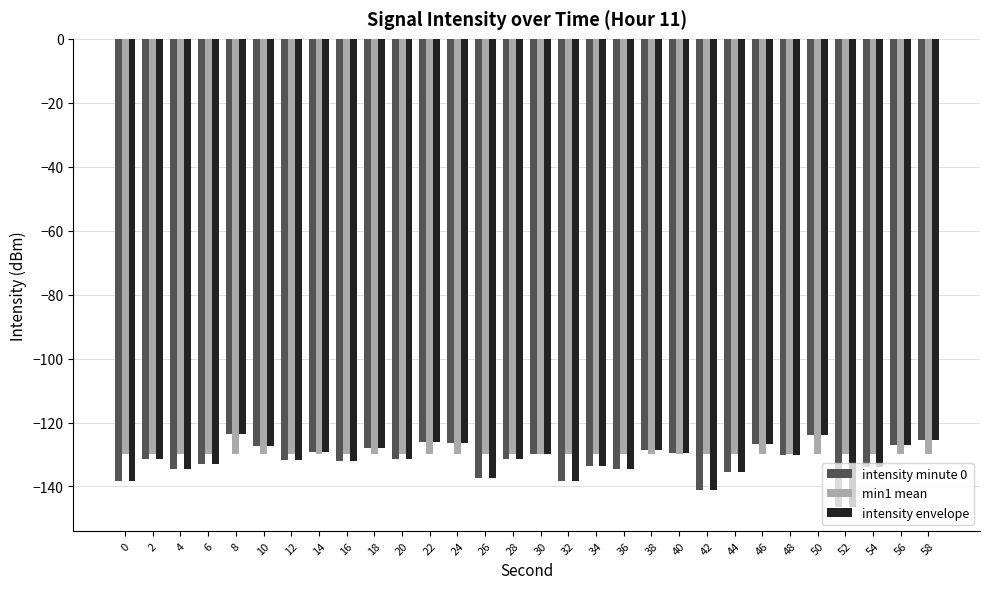

The value of intensity envelope at 26 is -88.4. True or false?

False